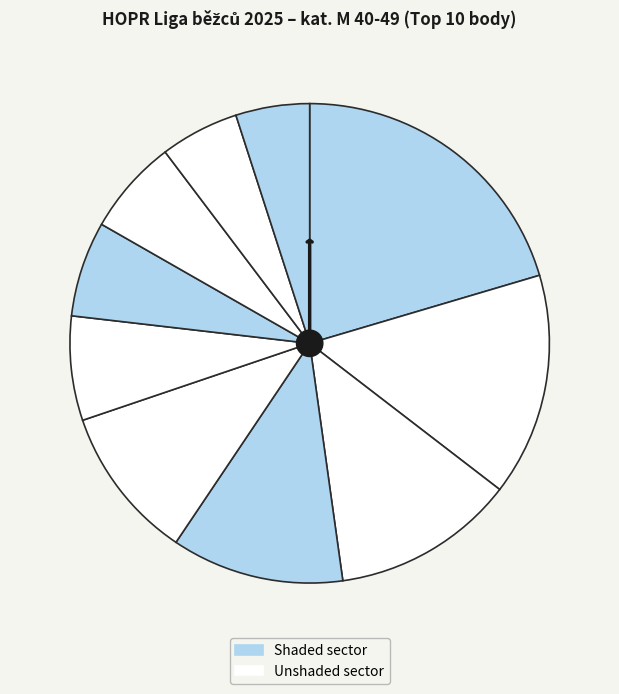

Count the number of slices in the pie.

10